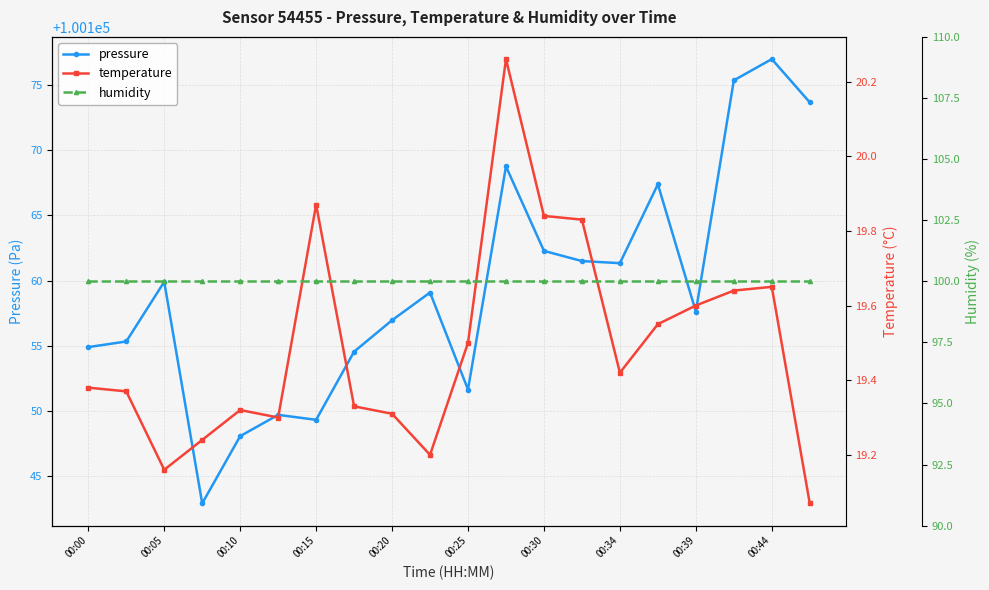

What is the sum of all temperature values?

389.8